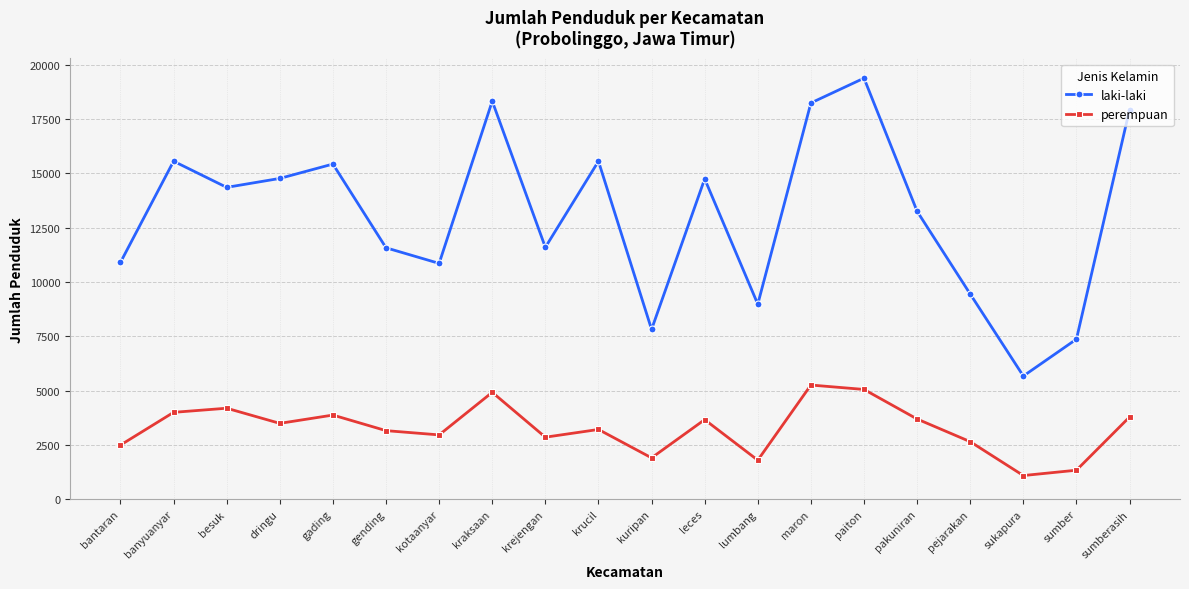

The perempuan series shows 5899 at banyuanyar. True or false?

False